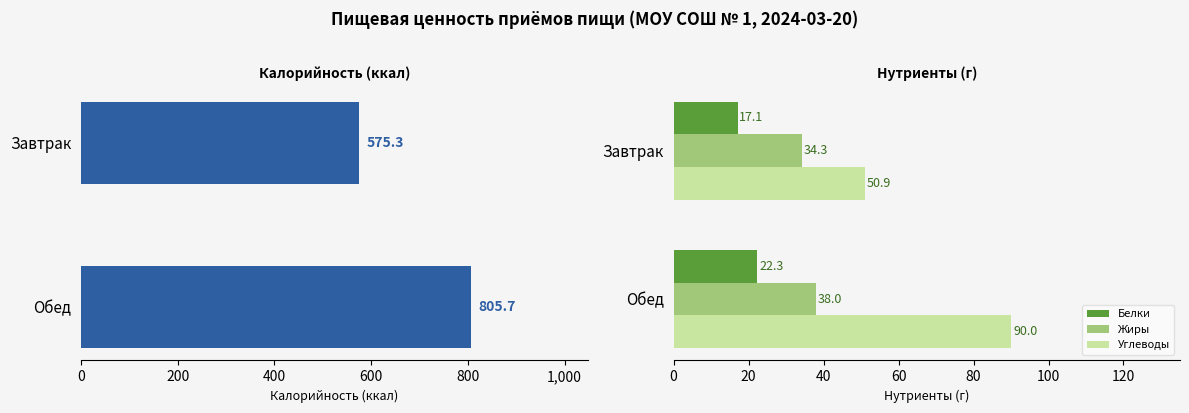

What is the sum of all Углеводы values?

141.0